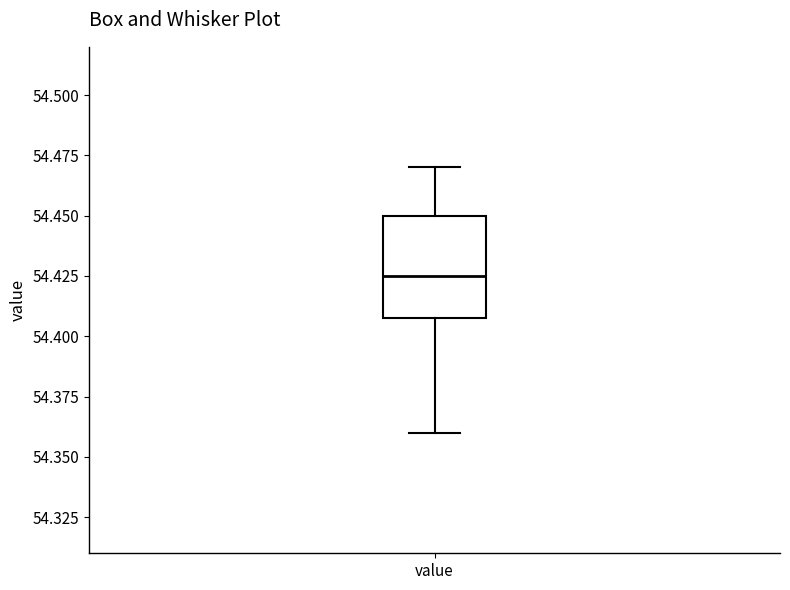

Read this box plot against the y-axis: the position of the median line, the range covered by the box, and the ends of both whiskers. The values are not printed on the chart, so give them approximately, as read against the axis.

median 54.425, box 54.410 to 54.450, whiskers 54.360 to 54.470